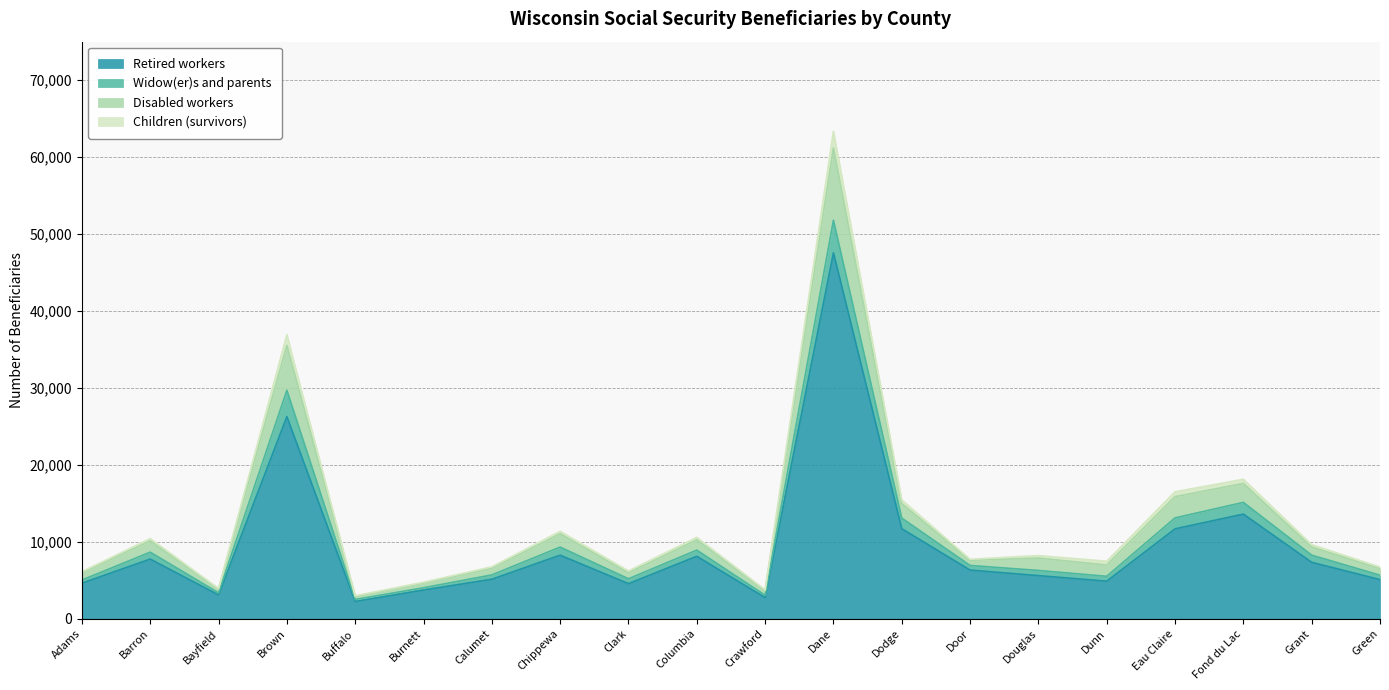

At which category is the sum across all series the highest?

Dane